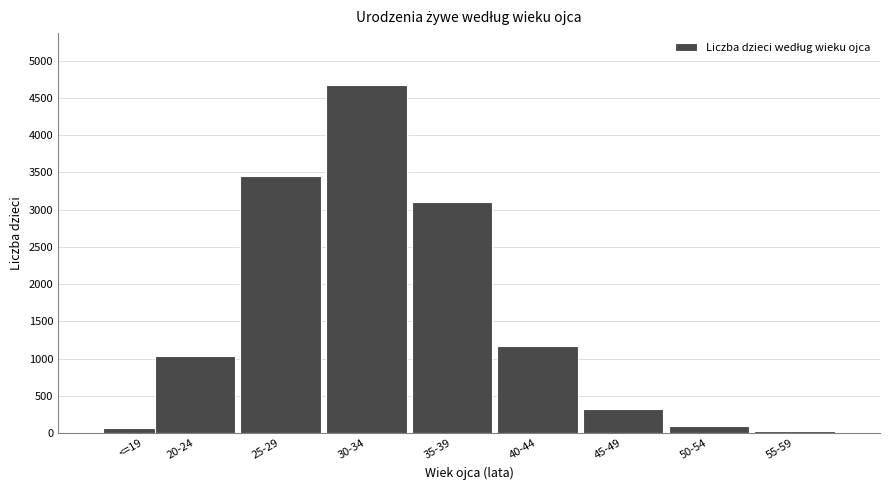

Reading left to right, transcribe all the data shown in this chart.

<=19=68	20-24=1043	25-29=3455	30-34=4669	35-39=3100	40-44=1174	45-49=326	50-54=95	55-59=29